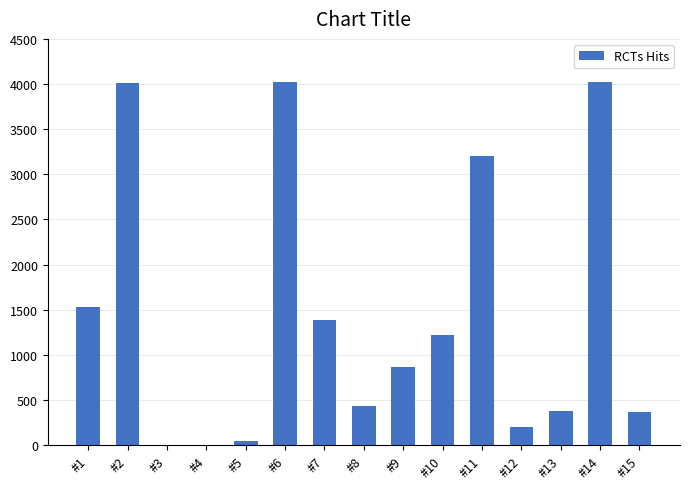

At which label does the data first exceed 866?

#1